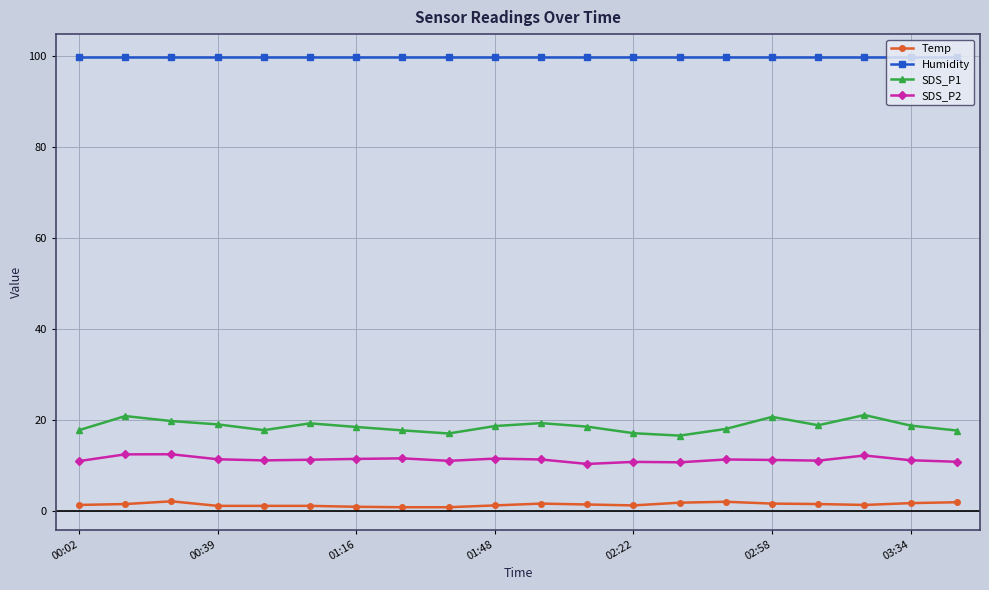

True or false: Humidity and SDS_P1 intersect in this chart.

False